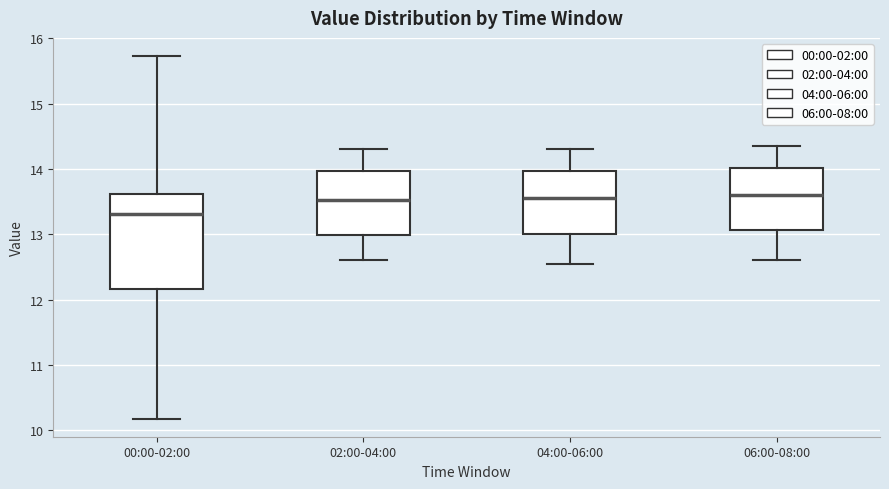

Where does the lower whisker of the box for 02:00-04:00 end on the y-axis? The values are not printed on the chart, so give them approximately, as read against the axis.

12.6